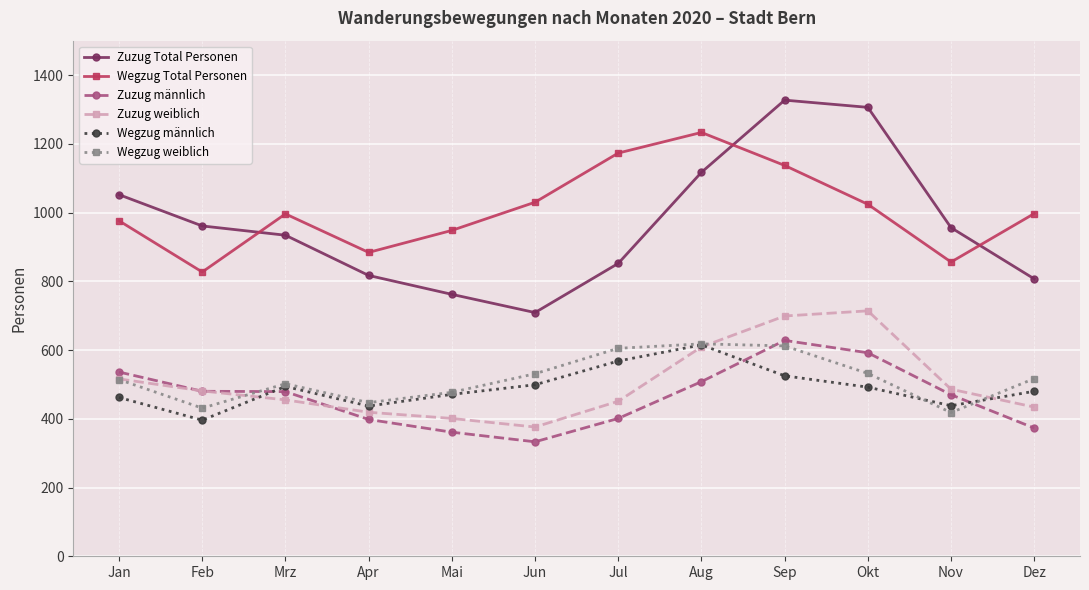

What position from the right is Jul?

6